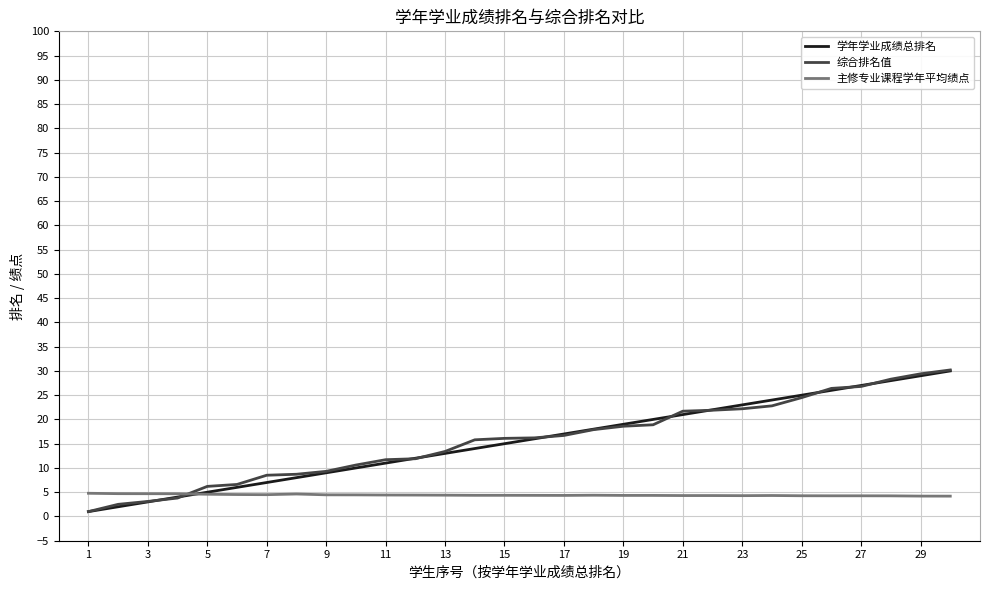

What is the maximum value for 综合排名值?

30.2